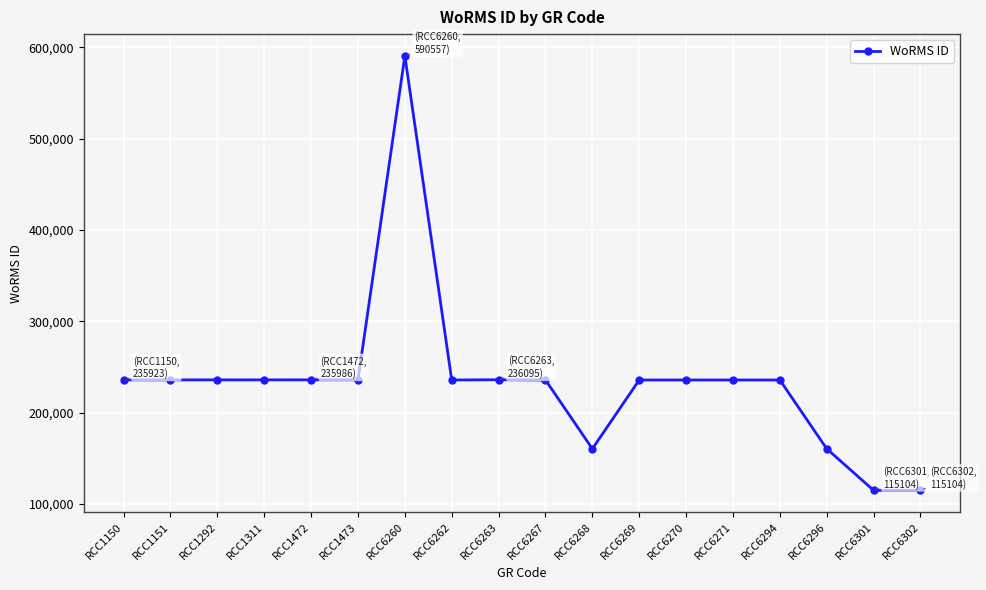

True or false: the data shows 410926 at RCC6271.

False